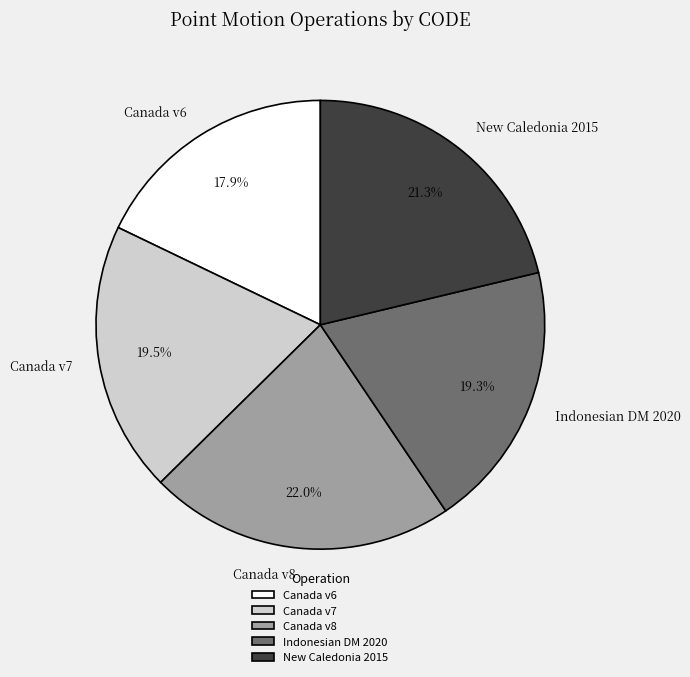

Combined, do Indonesian DM 2020 and Canada v6 account for over 50%?

No